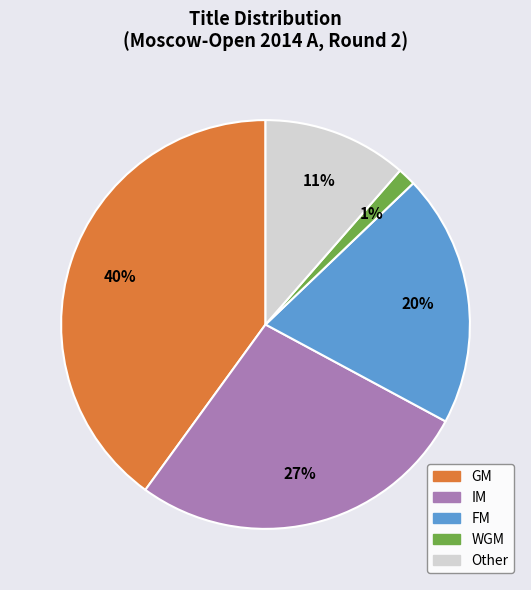

Is there any slice that represents more than half of the pie?

No